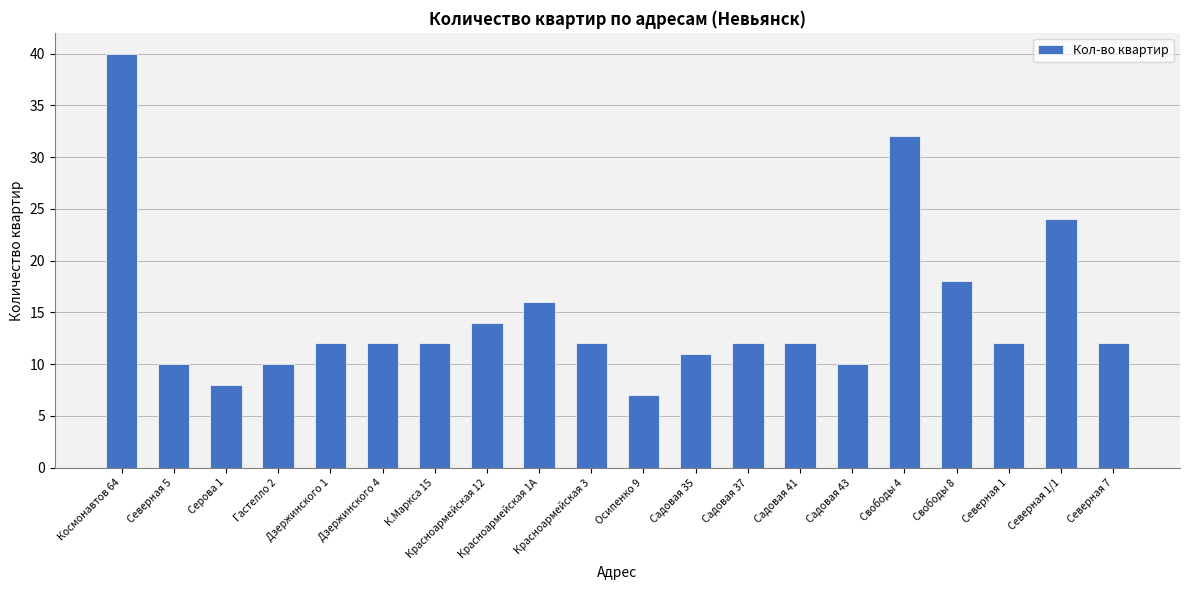

How many categories are shown in the chart?

20